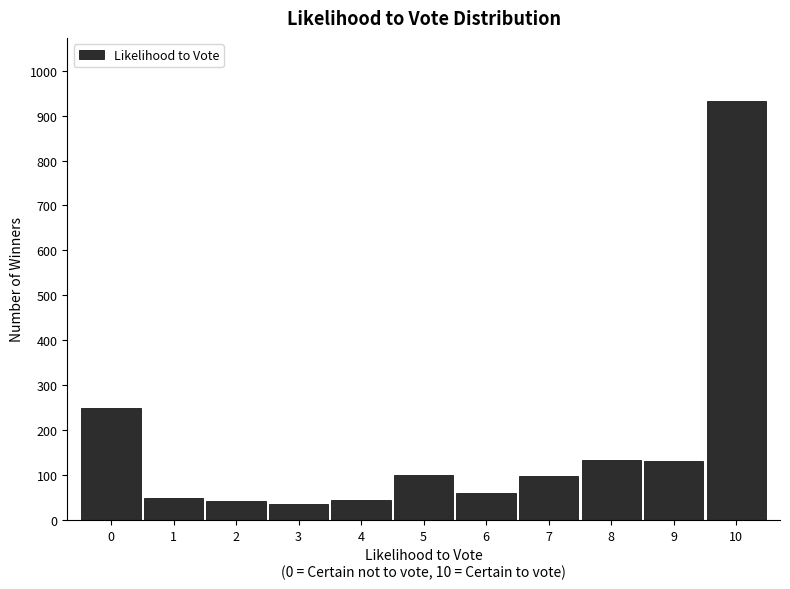

What is the change in value from 2 to 9?

+88.5